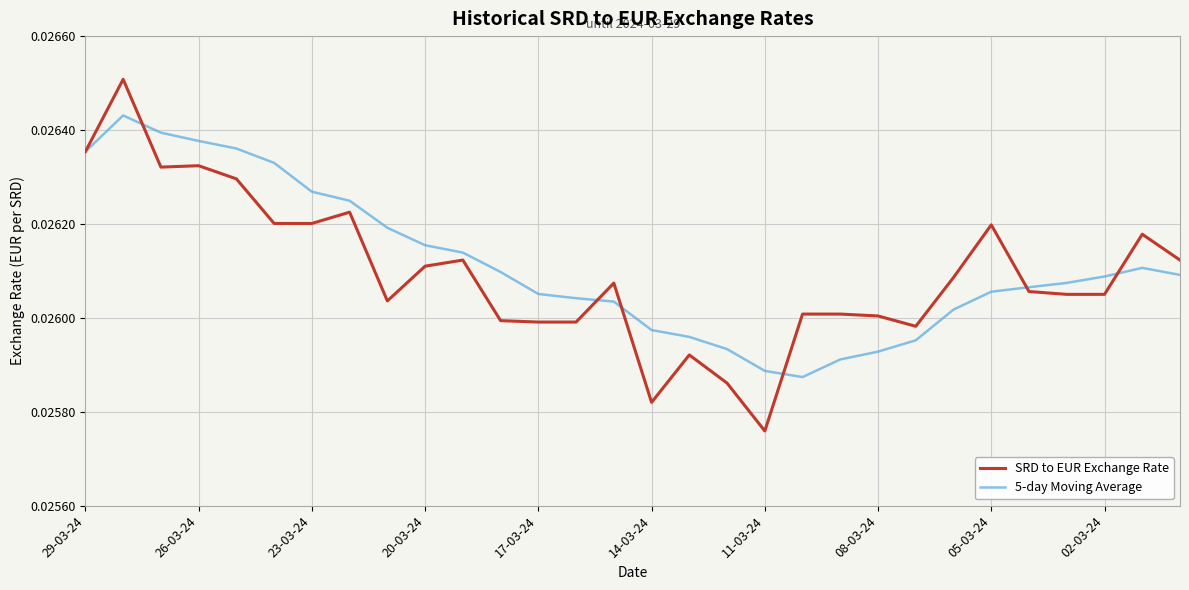

Does the chart display data point markers on the line(s)?

No